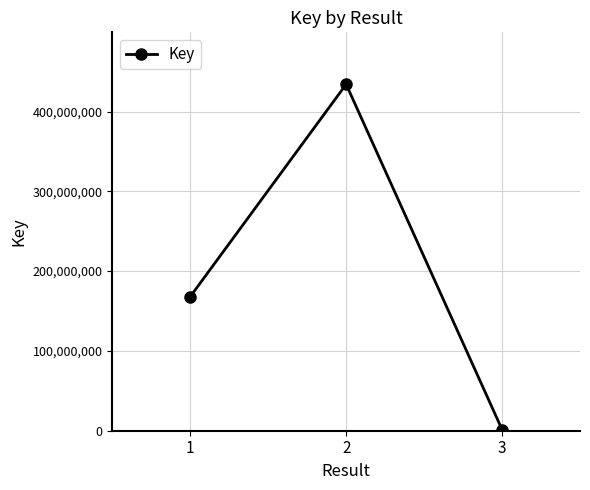

Is it true that the value at 2 is 187297104?

False